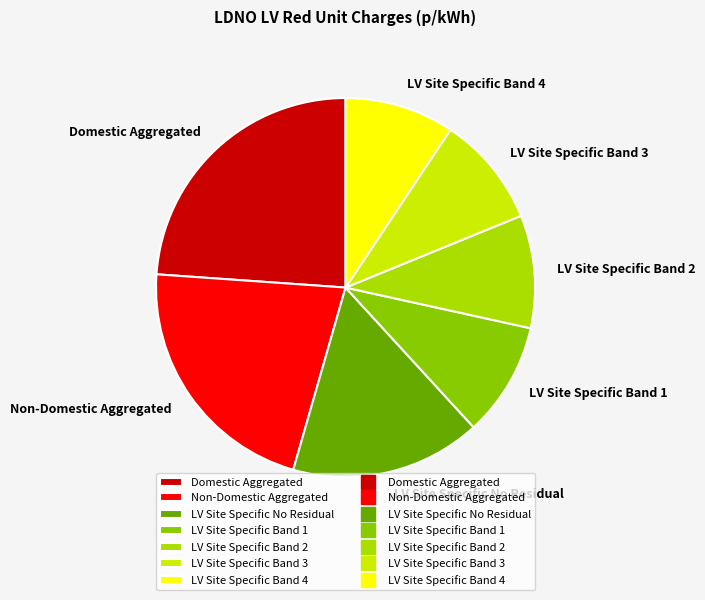

How many segments does this pie chart have?

7